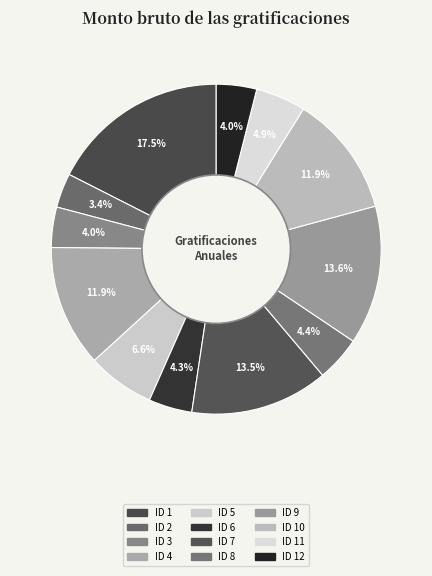

How many slices are in this pie chart?

12